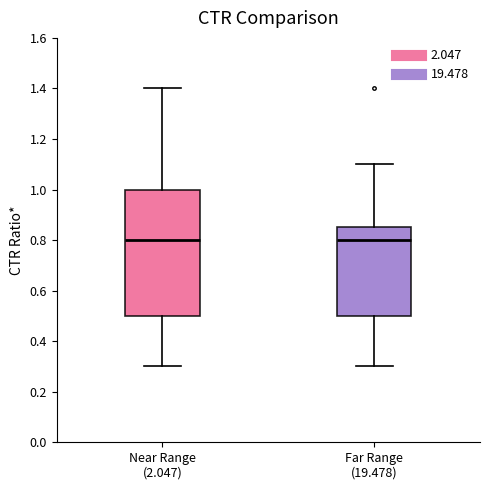

Which box is the tallest, from its lower edge to its upper edge?

Near Range (2.047)